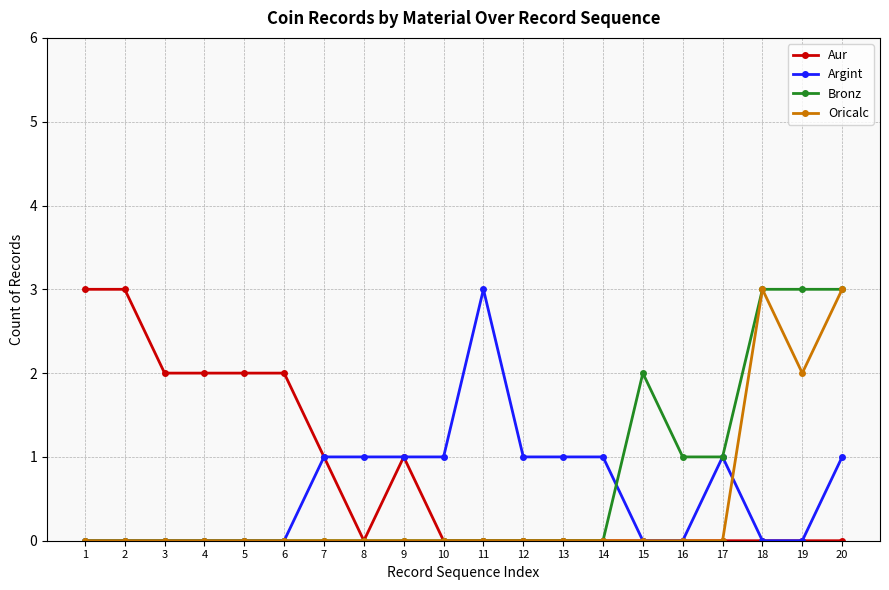

Reading right to left, transcribe all the data shown in this chart.

Aur: 0	0	0	0	0	0	0	0	0	0	0	1	0	1	2	2	2	2	3	3
Argint: 1	0	0	1	0	0	1	1	1	3	1	1	1	1	0	0	0	0	0	0
Bronz: 3	3	3	1	1	2	0	0	0	0	0	0	0	0	0	0	0	0	0	0
Oricalc: 3	2	3	0	0	0	0	0	0	0	0	0	0	0	0	0	0	0	0	0